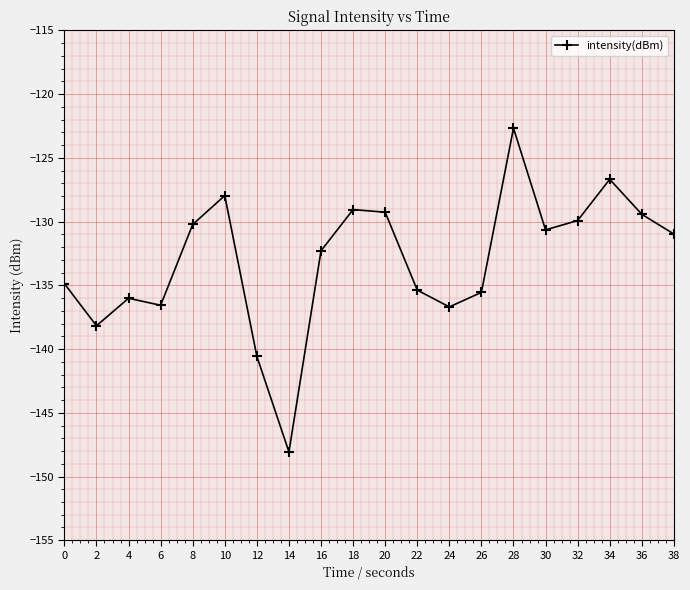

Is it true that the value at 34 is -126.7?

True